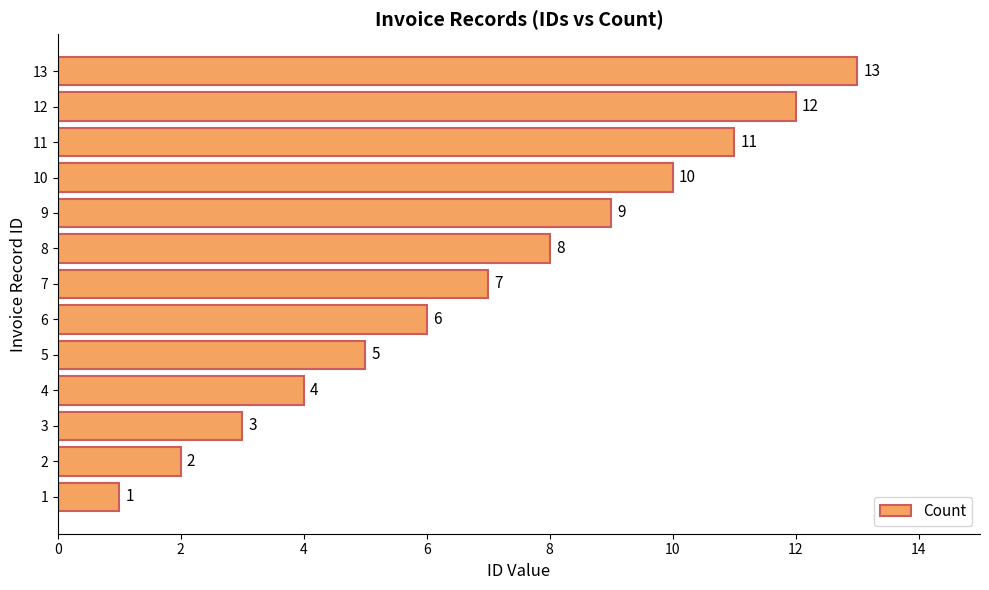

Rank the categories by value from lowest to highest.

1, 2, 3, 4, 5, 6, 7, 8, 9, 10, 11, 12, 13